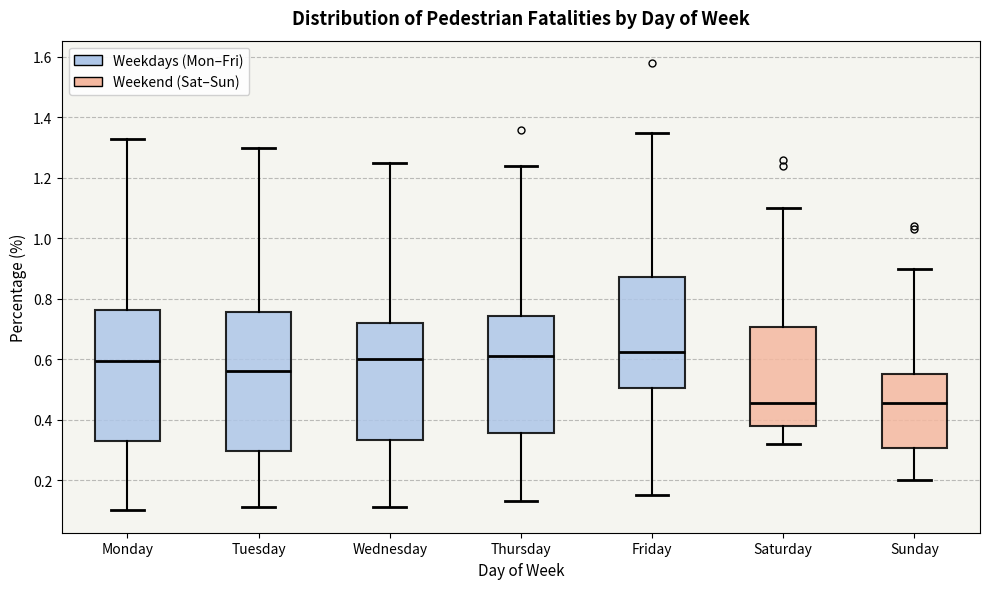

Comparing the boxes themselves (not the whiskers), which one is the tallest?

Tuesday